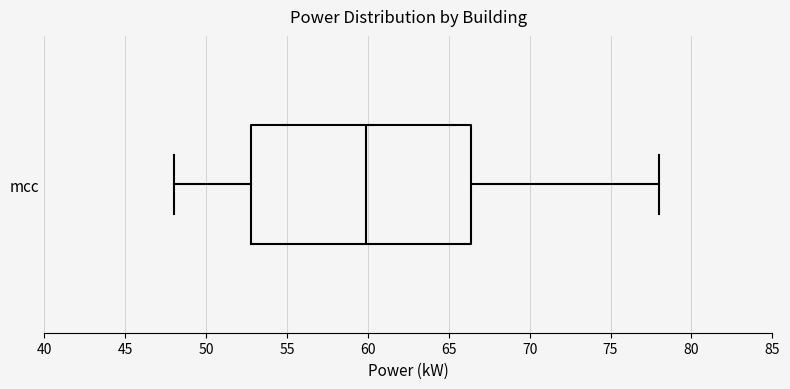

Transcribe this box plot: give where the median line is, the range the box spans, and where the two whiskers end, as read against the x-axis. The values are not printed on the chart, so give them approximately, as read against the axis.

median 60.0, box 53.0 to 66.5, whiskers 48.0 to 78.0